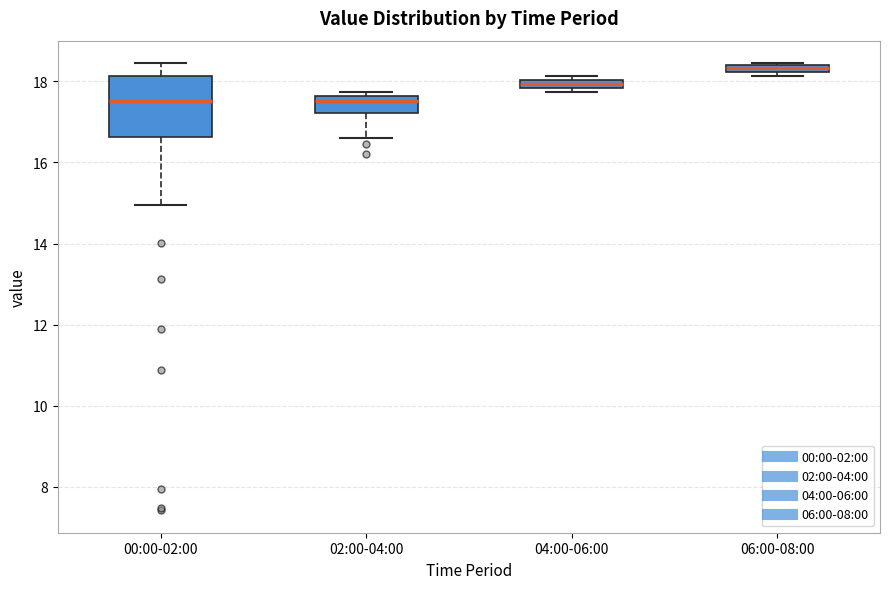

Which box is the tallest, from its lower edge to its upper edge?

00:00-02:00